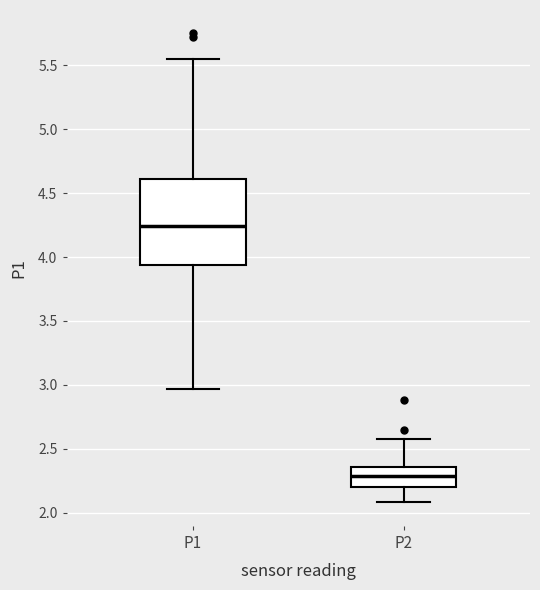

Where does the median line of the box for P2 sit on the y-axis? The values are not printed on the chart, so give them approximately, as read against the axis.

2.30